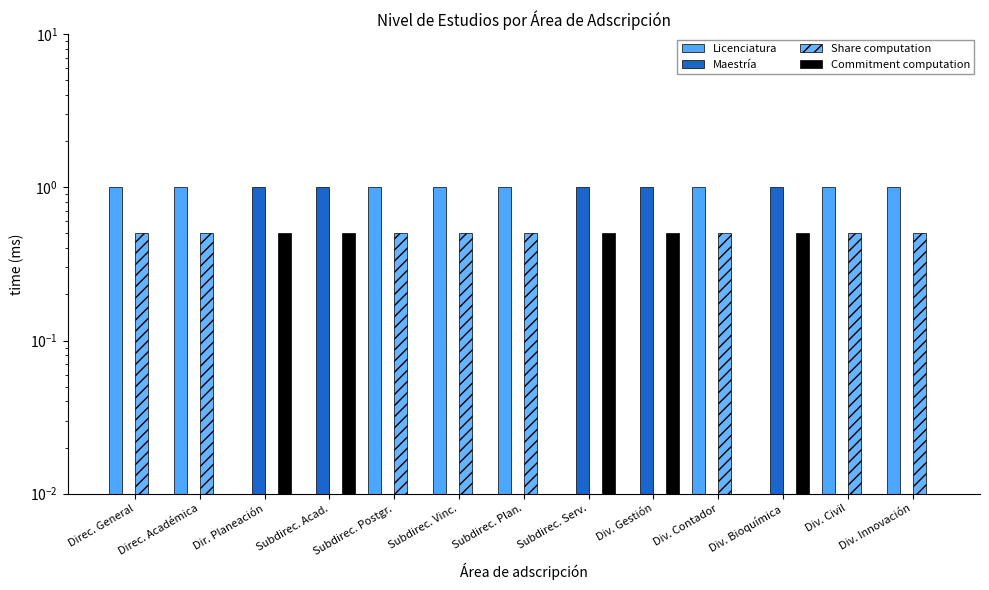

Which series has the largest total across all categories?

Licenciatura